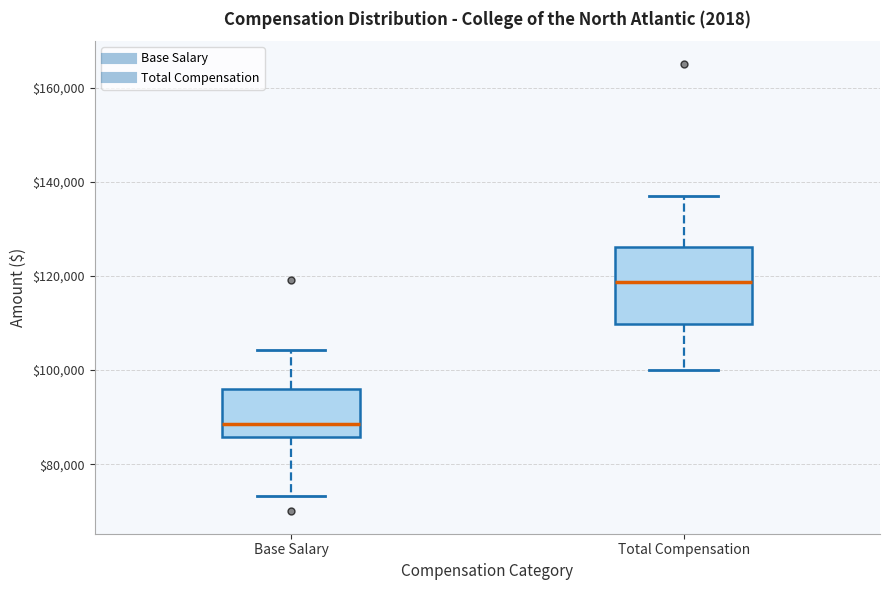

Which box is the tallest, from its lower edge to its upper edge?

Total Compensation